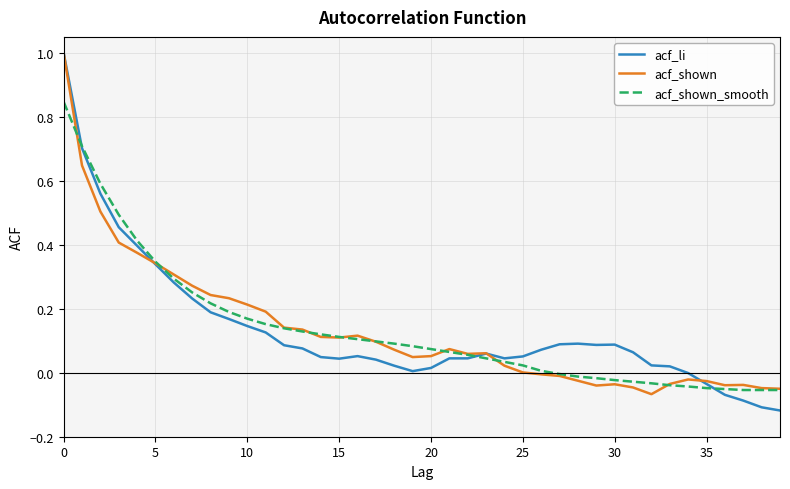

Which series has the widest spread of values?

acf_li